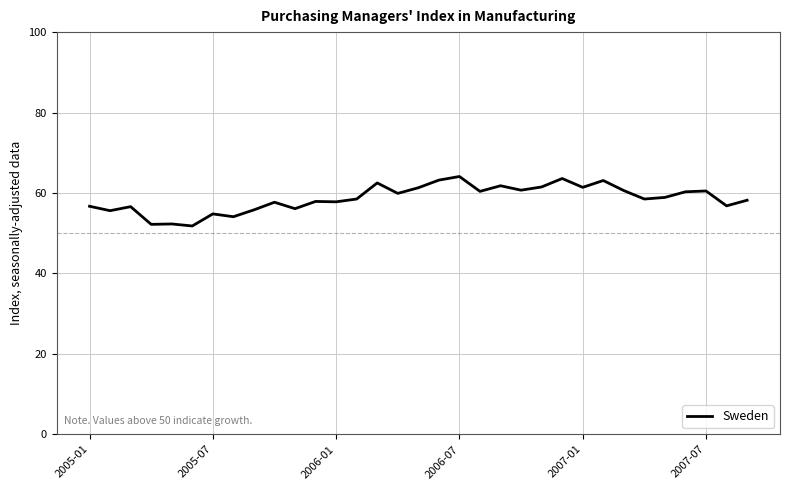

What is the maximum value shown in the chart?

64.1